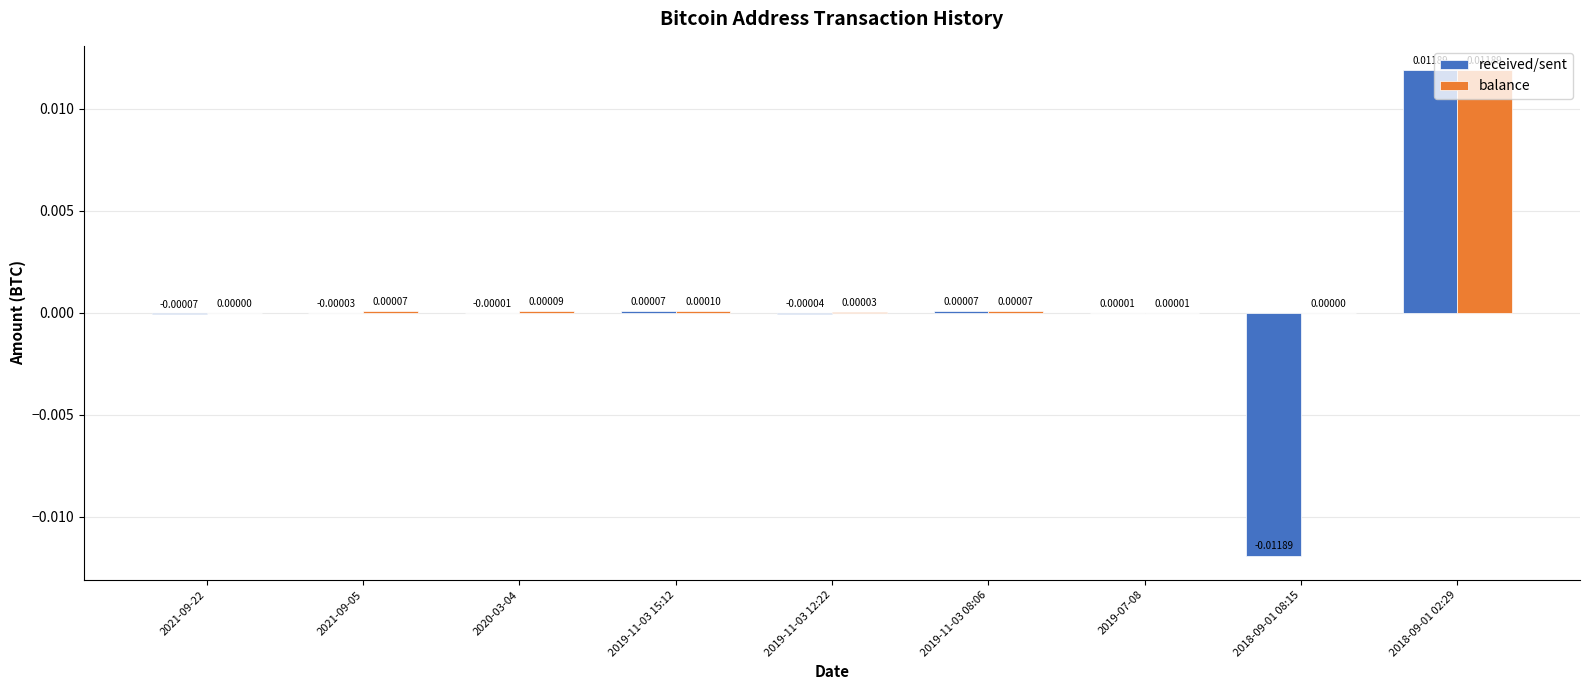

Which series changed the most between 2019-11-03 15:12 and 2018-09-01 02:29?

received/sent